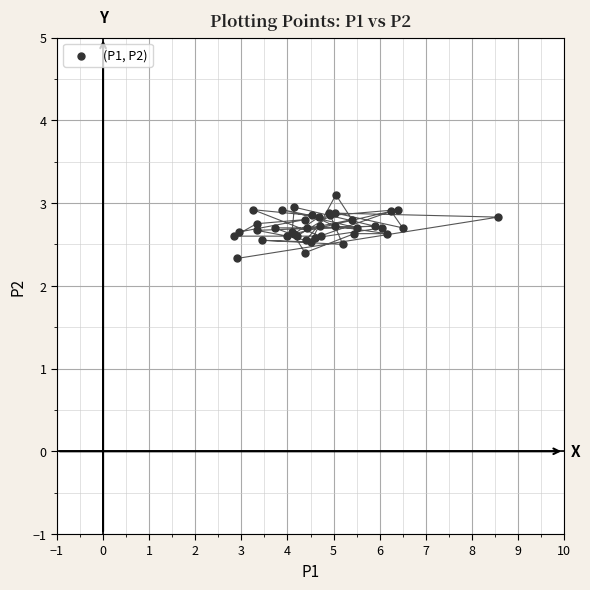

What Y value in the scatter plot is closest to 2?

2.3